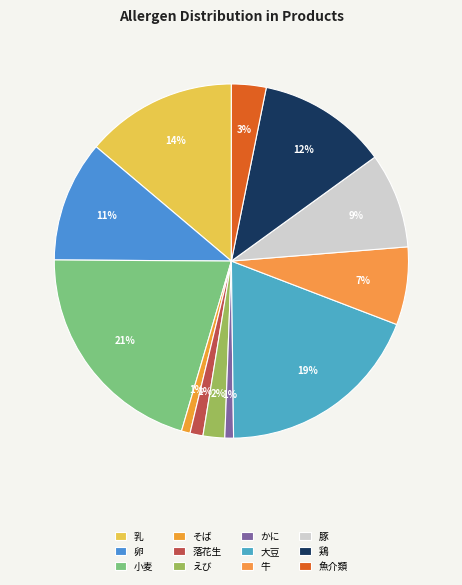

How many segments does this pie chart have?

12